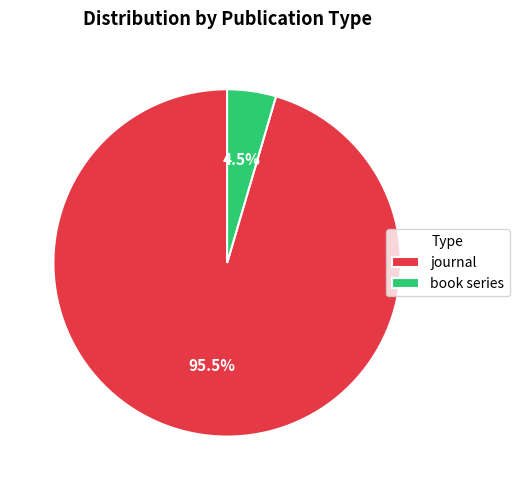

Count the number of slices in the pie.

2